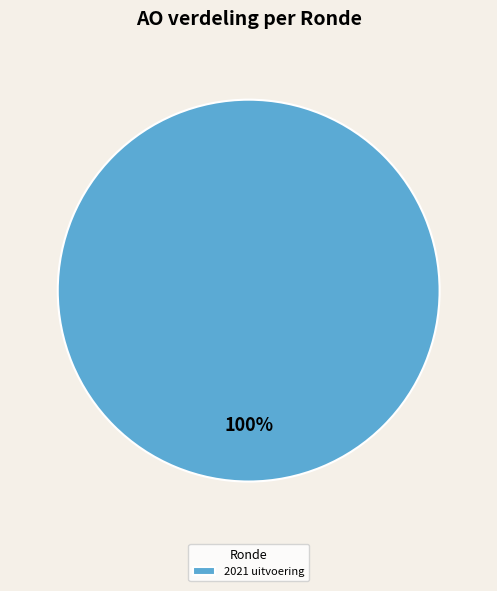

Rank the categories by value from lowest to highest.

2021 uitvoering